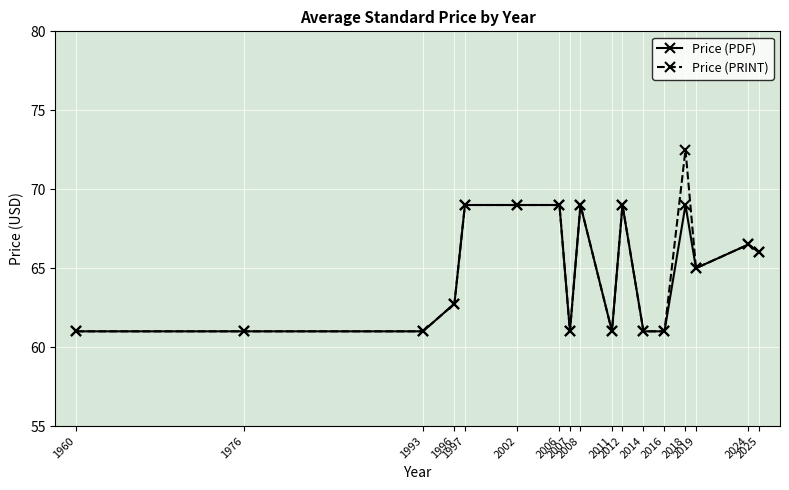

Does the chart display data point markers on the line(s)?

Yes